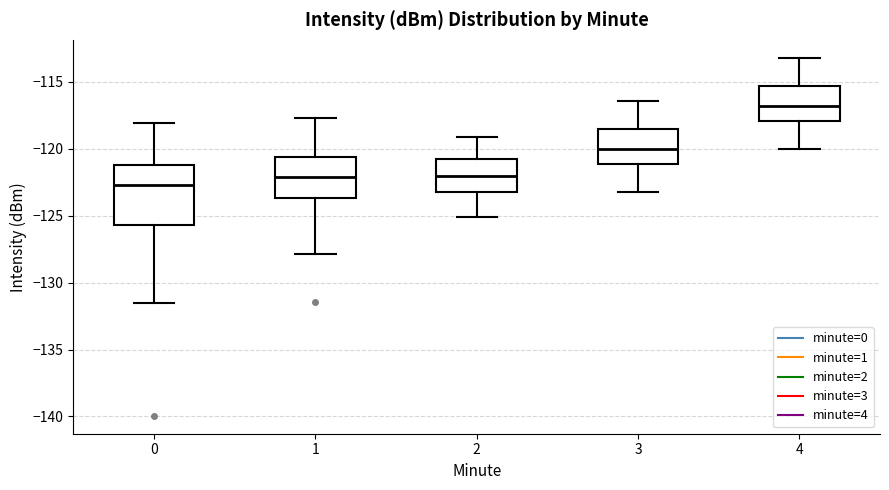

Which box's median line is the lowest?

0